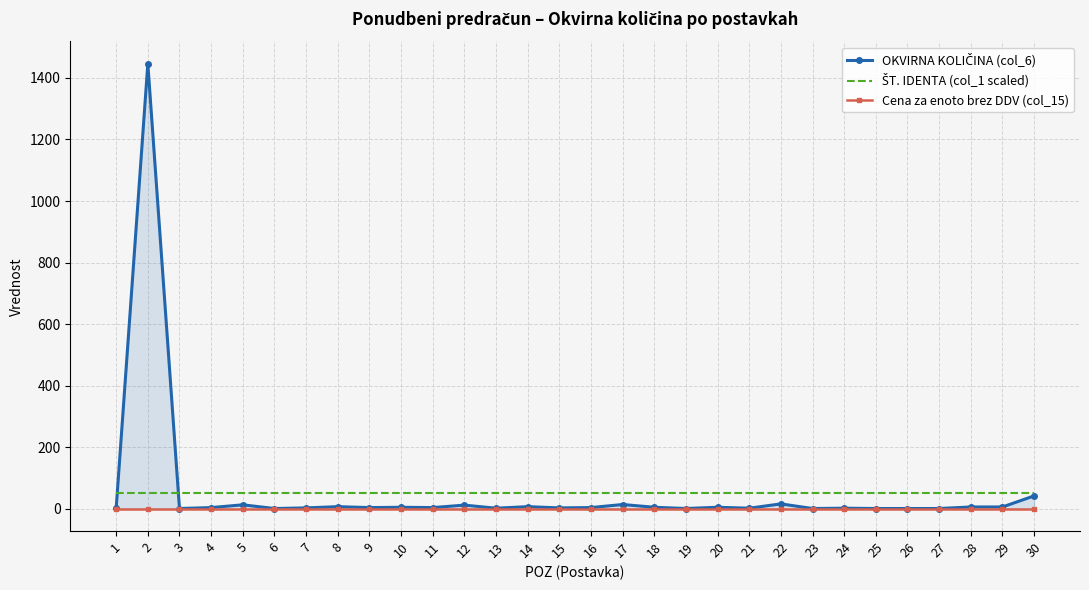

True or false: Cena za enoto brez DDV (col_15) has more than 2 interior local peaks.

False